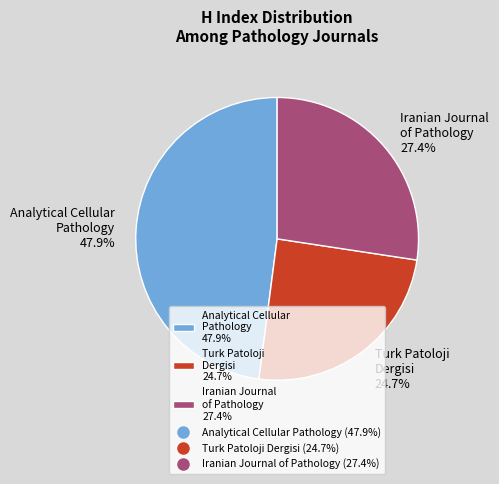

Does Analytical Cellular Pathology represent more than half of the total?

No